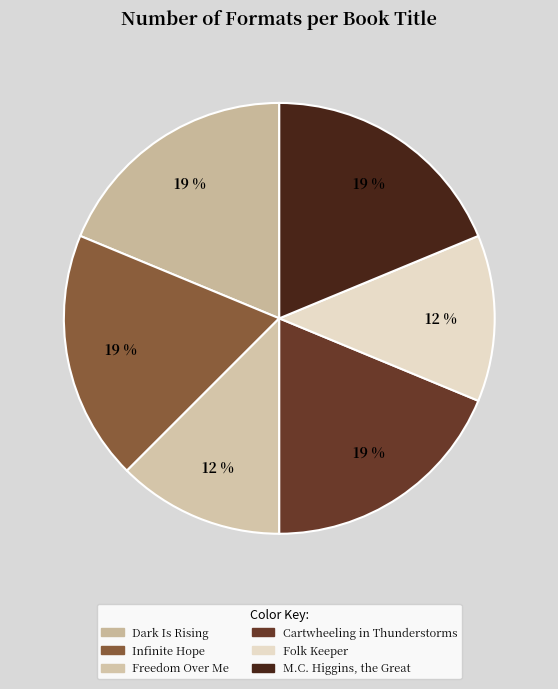

Is there any slice that represents more than half of the pie?

No